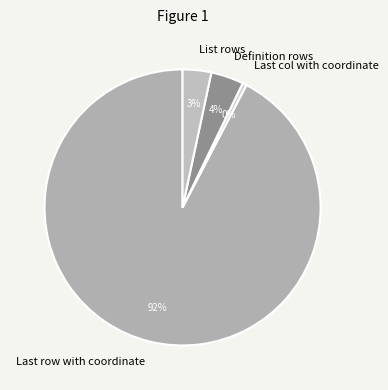

Is Definition rows the majority of the pie?

No